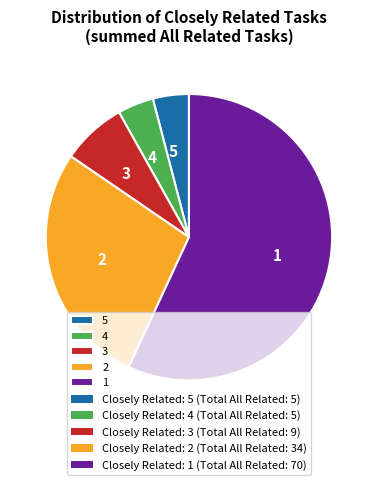

The 5 slice represents 10% of the pie. True or false?

False